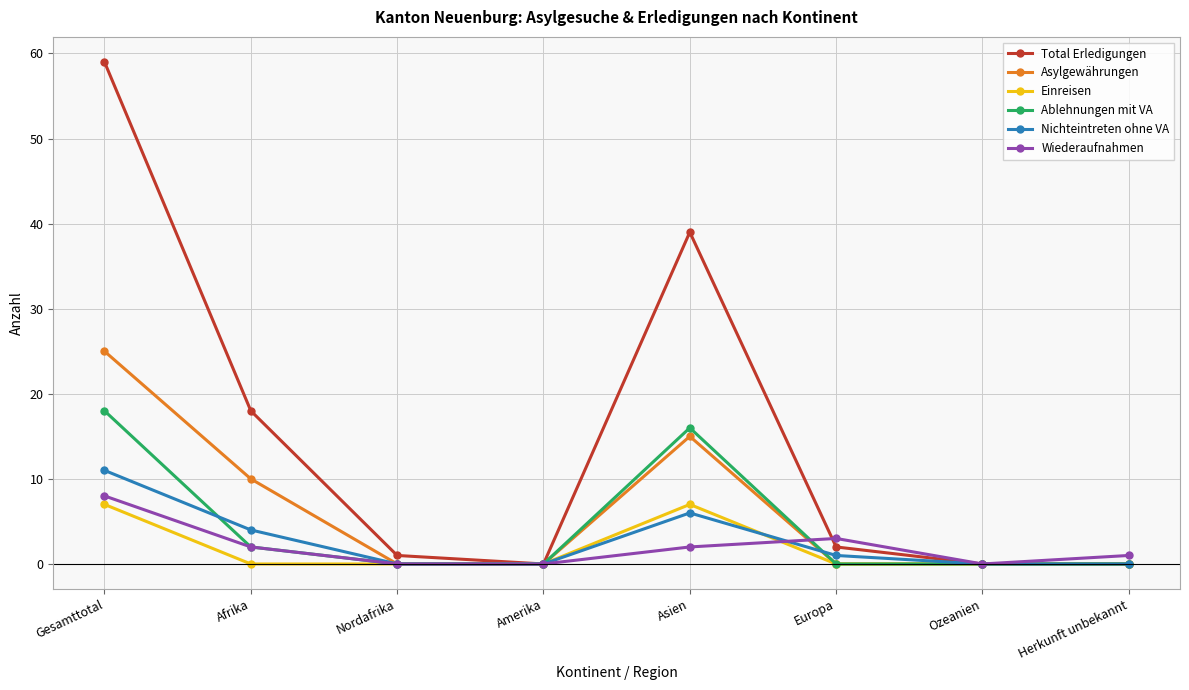

Reading left to right, what are all the values shown in this chart?

Total Erledigungen: Gesamttotal=59	Afrika=18	Nordafrika=1	Amerika=0	Asien=39	Europa=2	Ozeanien=0	Herkunft unbekannt=0
Asylgewährungen: Gesamttotal=25	Afrika=10	Nordafrika=0	Amerika=0	Asien=15	Europa=0	Ozeanien=0	Herkunft unbekannt=0
Einreisen: Gesamttotal=7	Afrika=0	Nordafrika=0	Amerika=0	Asien=7	Europa=0	Ozeanien=0	Herkunft unbekannt=0
Ablehnungen mit VA: Gesamttotal=18	Afrika=2	Nordafrika=0	Amerika=0	Asien=16	Europa=0	Ozeanien=0	Herkunft unbekannt=0
Nichteintreten ohne VA: Gesamttotal=11	Afrika=4	Nordafrika=0	Amerika=0	Asien=6	Europa=1	Ozeanien=0	Herkunft unbekannt=0
Wiederaufnahmen: Gesamttotal=8	Afrika=2	Nordafrika=0	Amerika=0	Asien=2	Europa=3	Ozeanien=0	Herkunft unbekannt=1